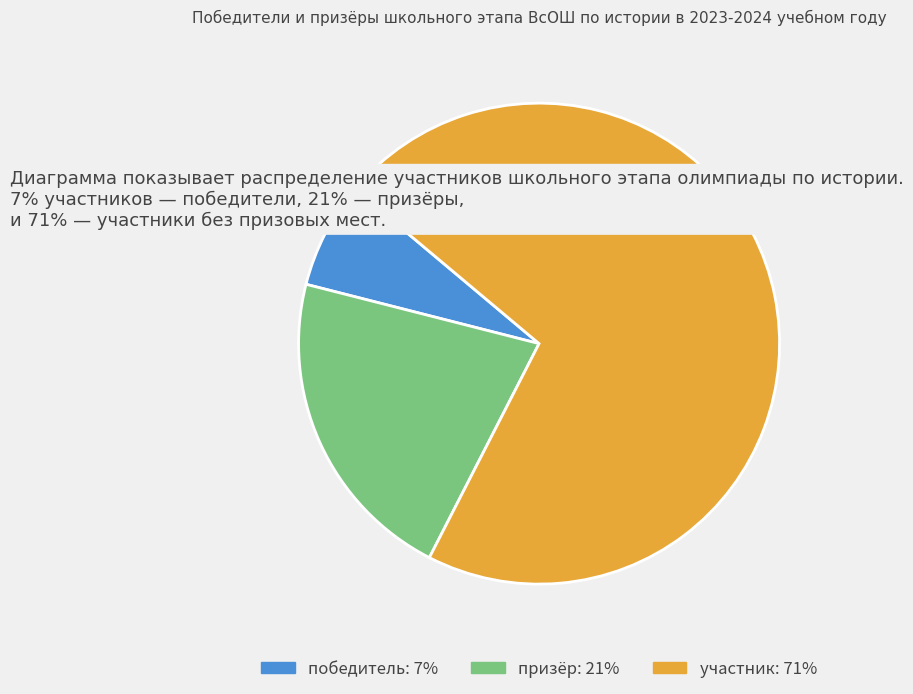

Which slice is the smallest?

победитель